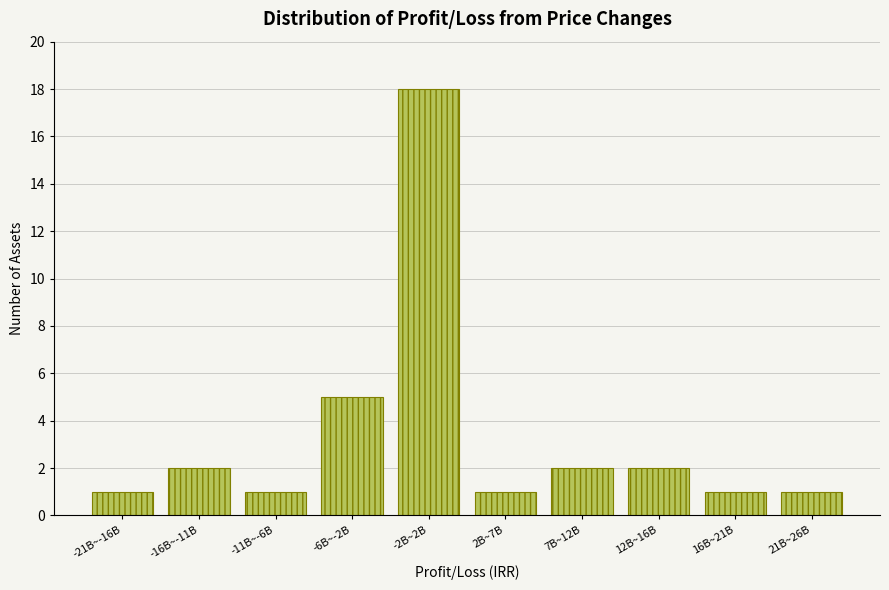

Reading left to right, list all the values displayed in this chart.

1	2	1	5	18	1	2	2	1	1